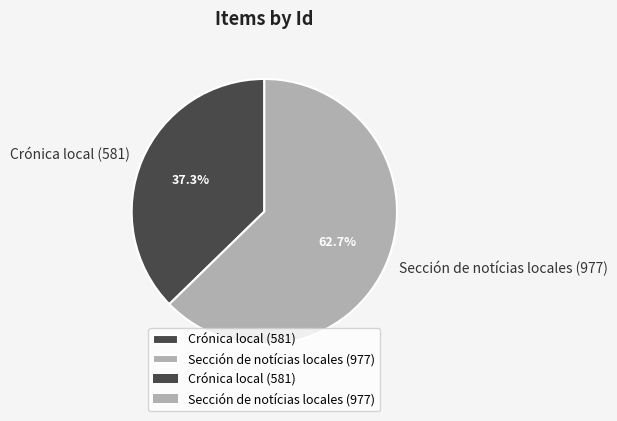

How many segments does this pie chart have?

2